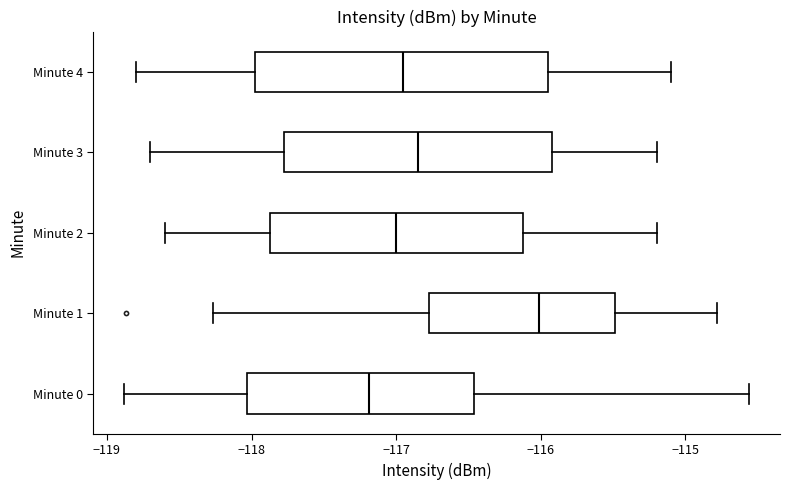

Reading bottom to top, transcribe this box plot: for each box, give where its median line is, the range the box spans, and where its two whiskers end, as read against the x-axis. The values are not printed on the chart, so give them approximately, as read against the axis.

Minute 0: median -117.2, box -118.0 to -116.5, whiskers -118.9 to -114.6
Minute 1: median -116.0, box -116.8 to -115.5, whiskers -118.3 to -114.8
Minute 2: median -117.0, box -117.9 to -116.1, whiskers -118.6 to -115.2
Minute 3: median -116.8, box -117.8 to -115.9, whiskers -118.7 to -115.2
Minute 4: median -116.9, box -118.0 to -115.9, whiskers -118.8 to -115.1